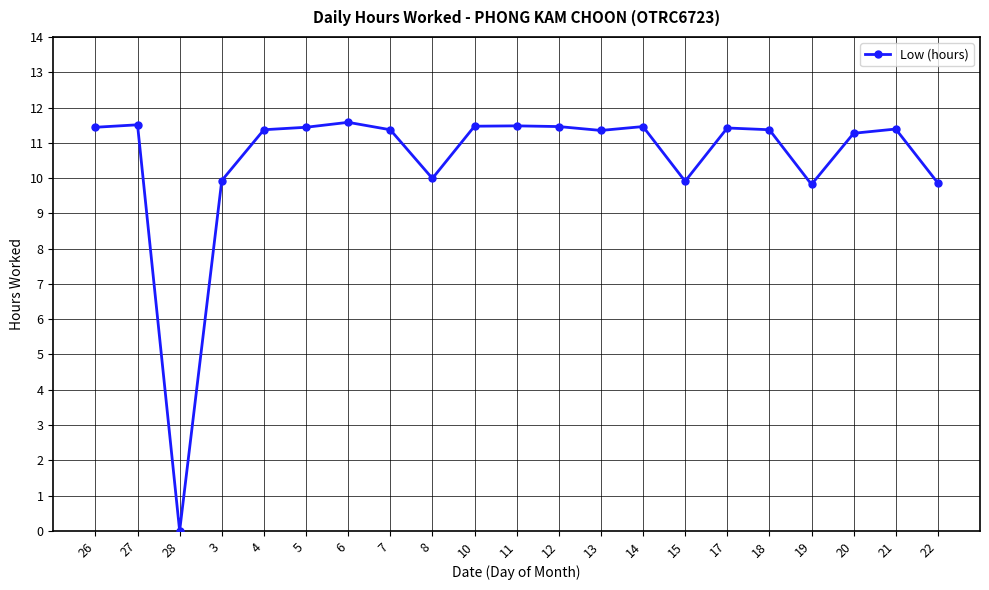

What is the greatest value displayed?

11.6